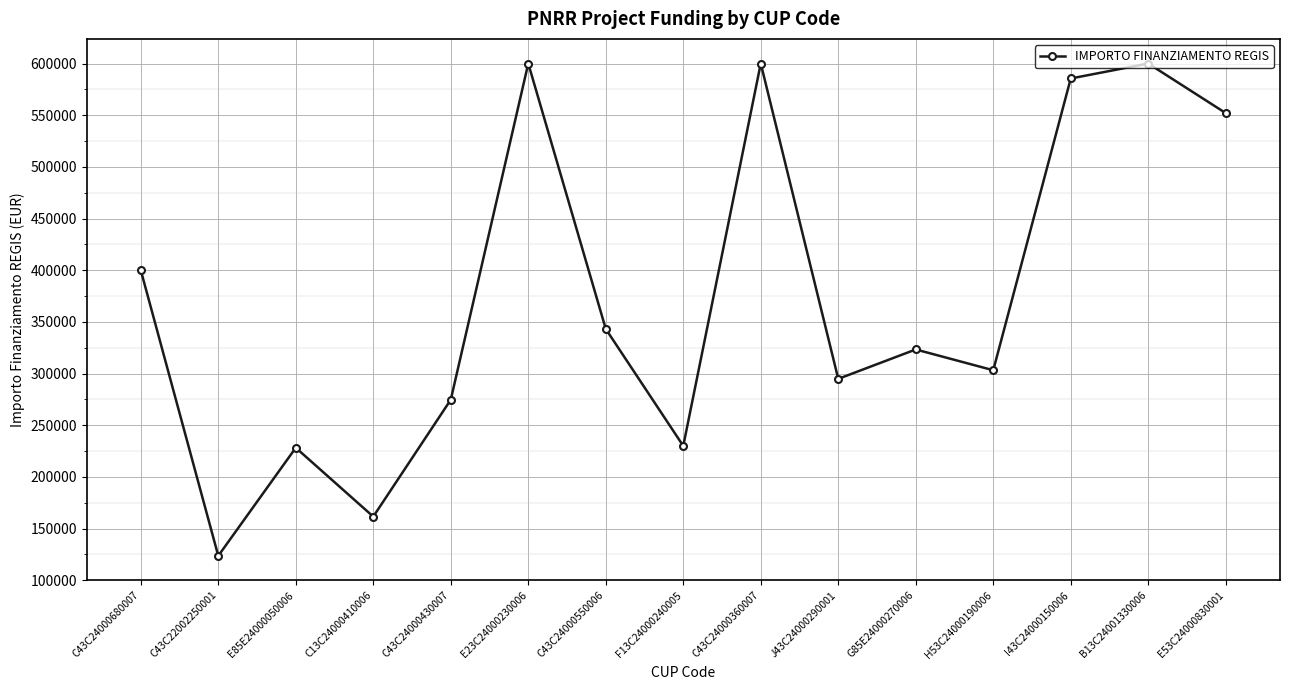

Where is the data nearest to the value 361827?

C43C24000550006